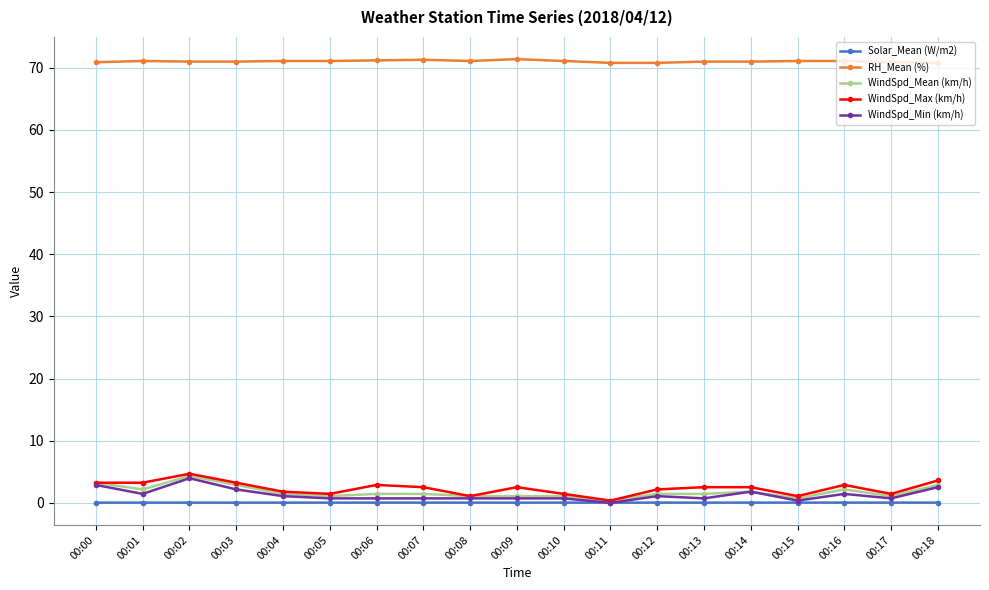

What are all the series names shown in the legend?

Solar_Mean (W/m2), RH_Mean (%), WindSpd_Mean (km/h), WindSpd_Max (km/h), WindSpd_Min (km/h)